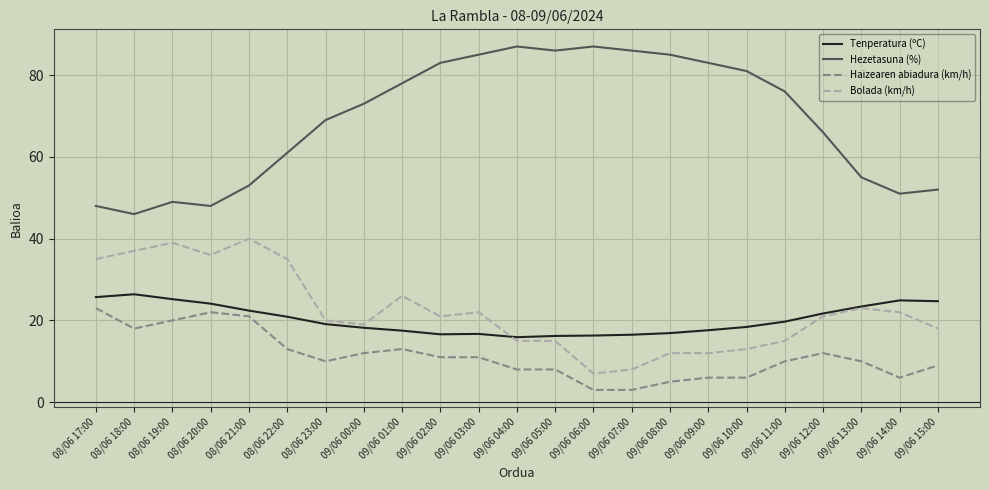

What is the average value of the Tenperatura (ºC) series?

20.2